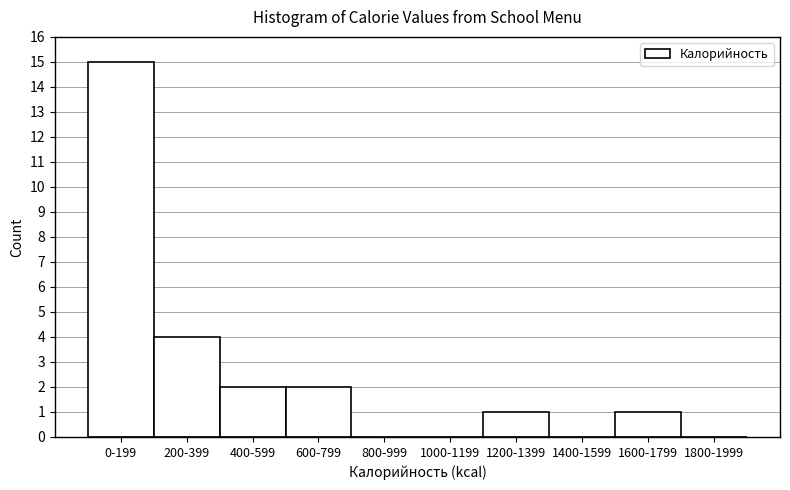

Reading right to left, extract all data points from this chart.

1800-1999=0	1600-1799=1	1400-1599=0	1200-1399=1	1000-1199=0	800-999=0	600-799=2	400-599=2	200-399=4	0-199=15